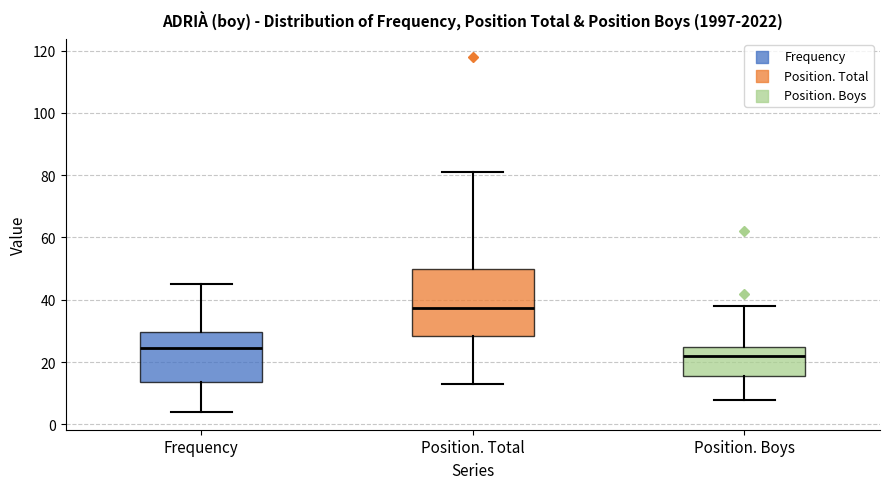

Which box is the tallest, from its lower edge to its upper edge?

Position. Total